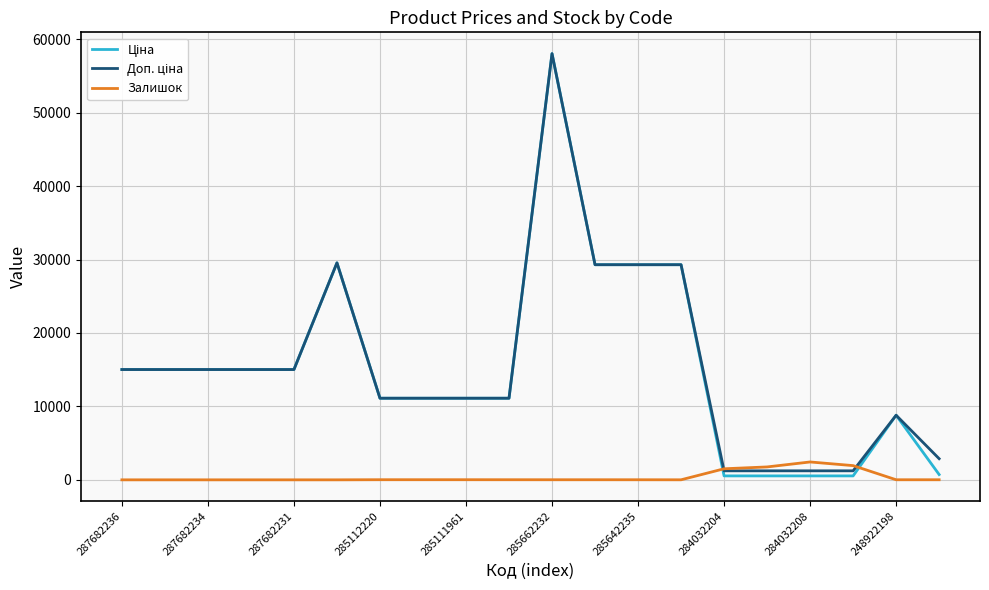

What is the maximum value shown in the chart?

58037.0